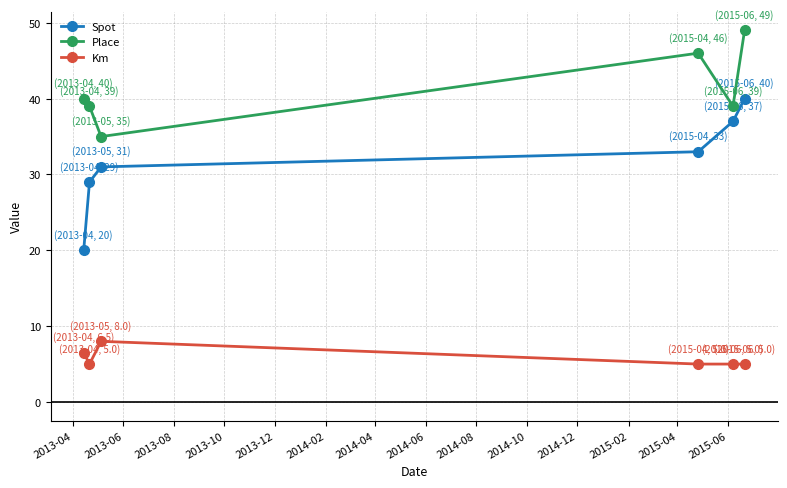

What is the lowest value of the Spot series?

20.0